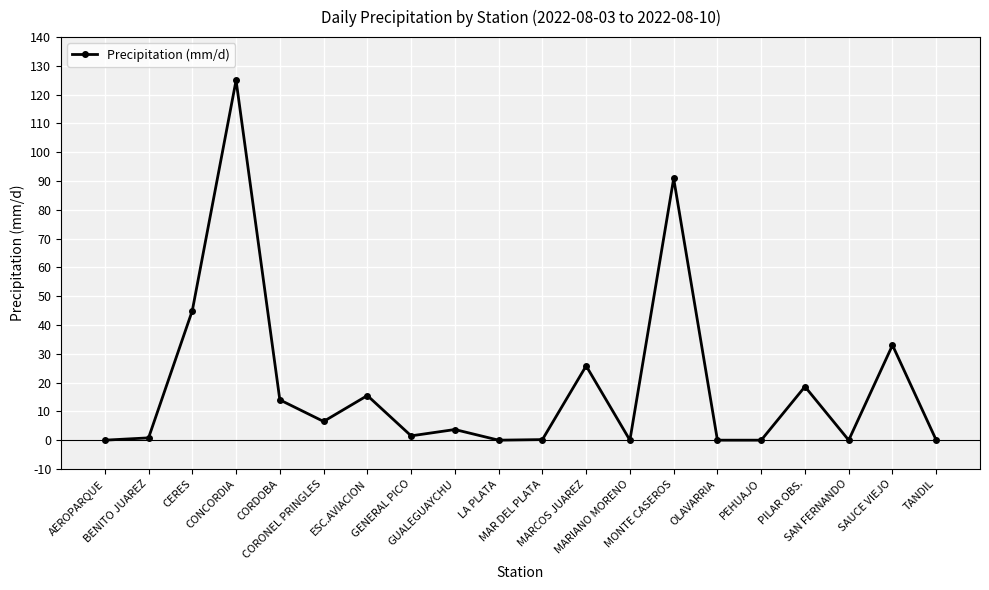

What is the maximum value shown in the chart?

125.0